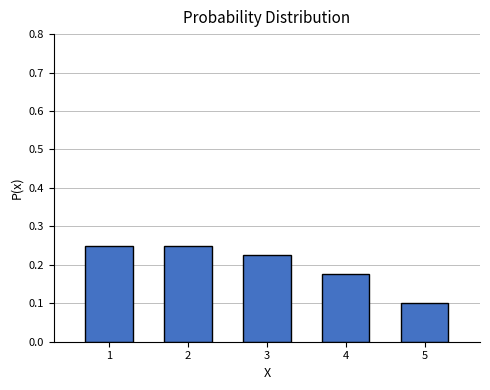

At which label is the value closest to 0?

5